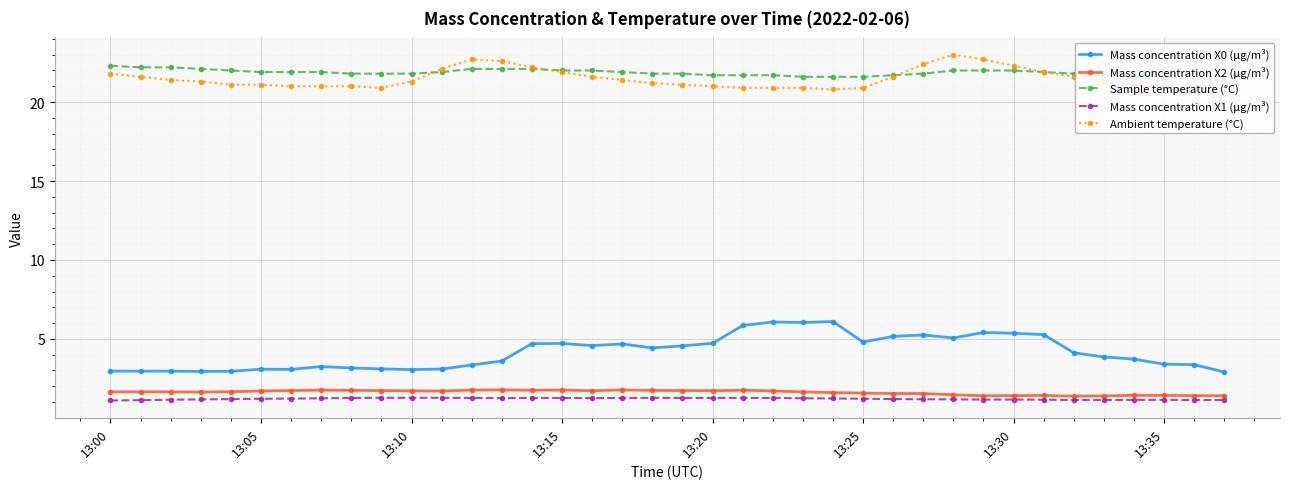

True or false: Ambient temperature (°C) and Mass concentration X2 (μg/m³) cross at least once.

False